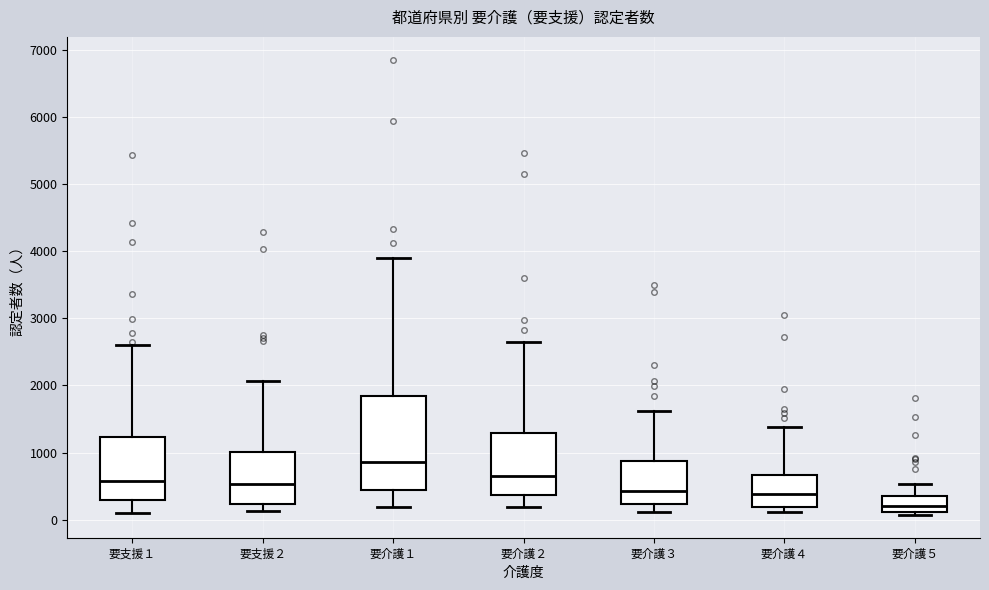

Reading left to right, read every box against the y-axis: the position of its median line, the range the box covers, and the ends of its whiskers. The values are not printed on the chart, so give them approximately, as read against the axis.

要支援１: median 600, box 300 to 1200, whiskers 100 to 2600
要支援２: median 500, box 200 to 1000, whiskers 100 to 2100
要介護１: median 900, box 400 to 1800, whiskers 200 to 3900
要介護２: median 600, box 400 to 1300, whiskers 200 to 2600
要介護３: median 400, box 200 to 900, whiskers 100 to 1600
要介護４: median 400, box 200 to 700, whiskers 100 to 1400
要介護５: median 200, box 100 to 400, whiskers 100 (just below the box's lower edge) to 500